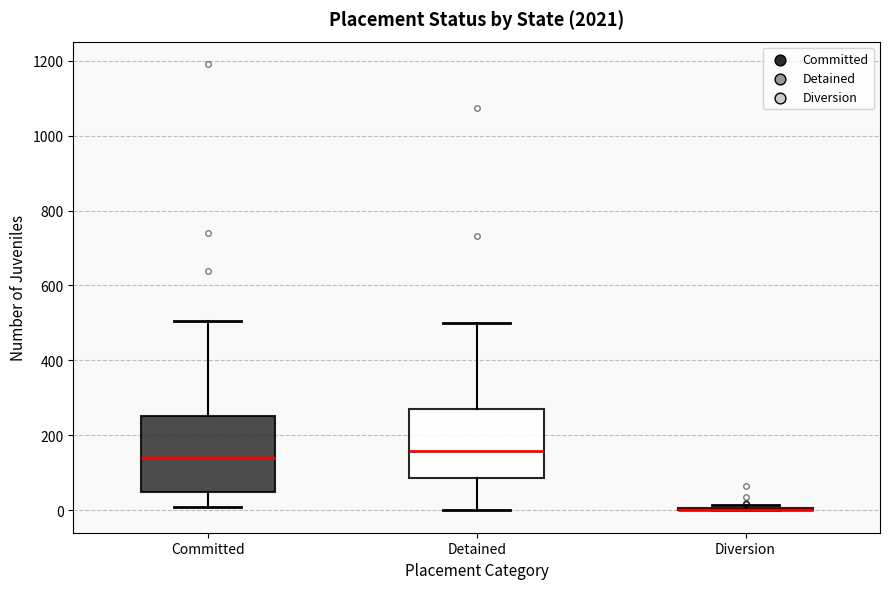

Reading left to right, transcribe this box plot: for each box, give where its median line is, the range the box spans, and where its two whiskers end, as read against the y-axis. The values are not printed on the chart, so give them approximately, as read against the axis.

Committed: median 140, box 60 to 260, whiskers 0 to 500
Detained: median 160, box 80 to 280, whiskers 0 to 500
Diversion: box collapsed to a line at 0, whiskers 0 to 20